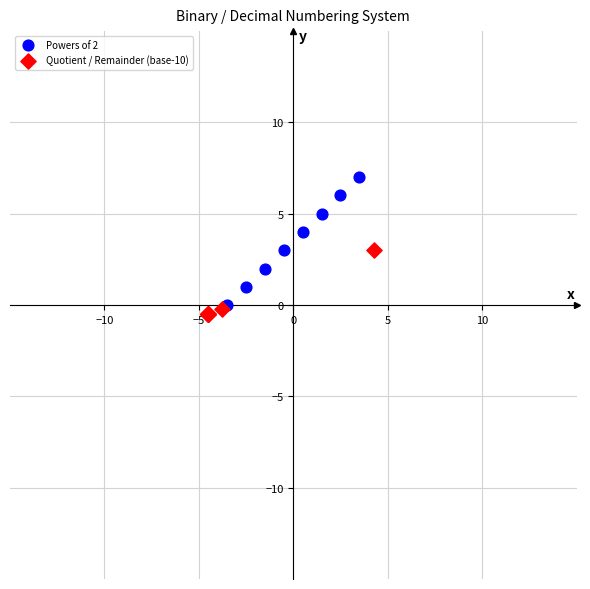

Which series contains the highest Y value?

Powers of 2